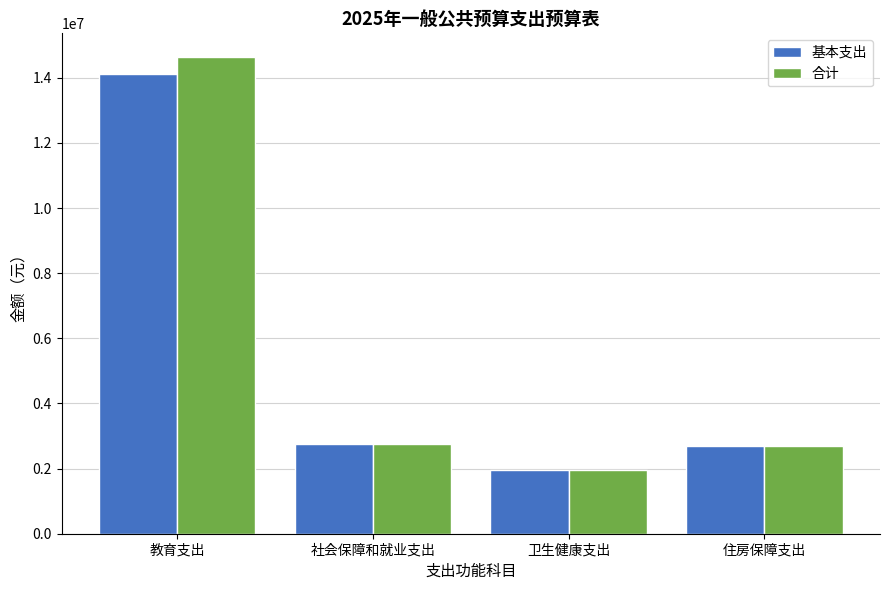

Is it true that 基本支出 equals 14117340.0 at 教育支出?

True